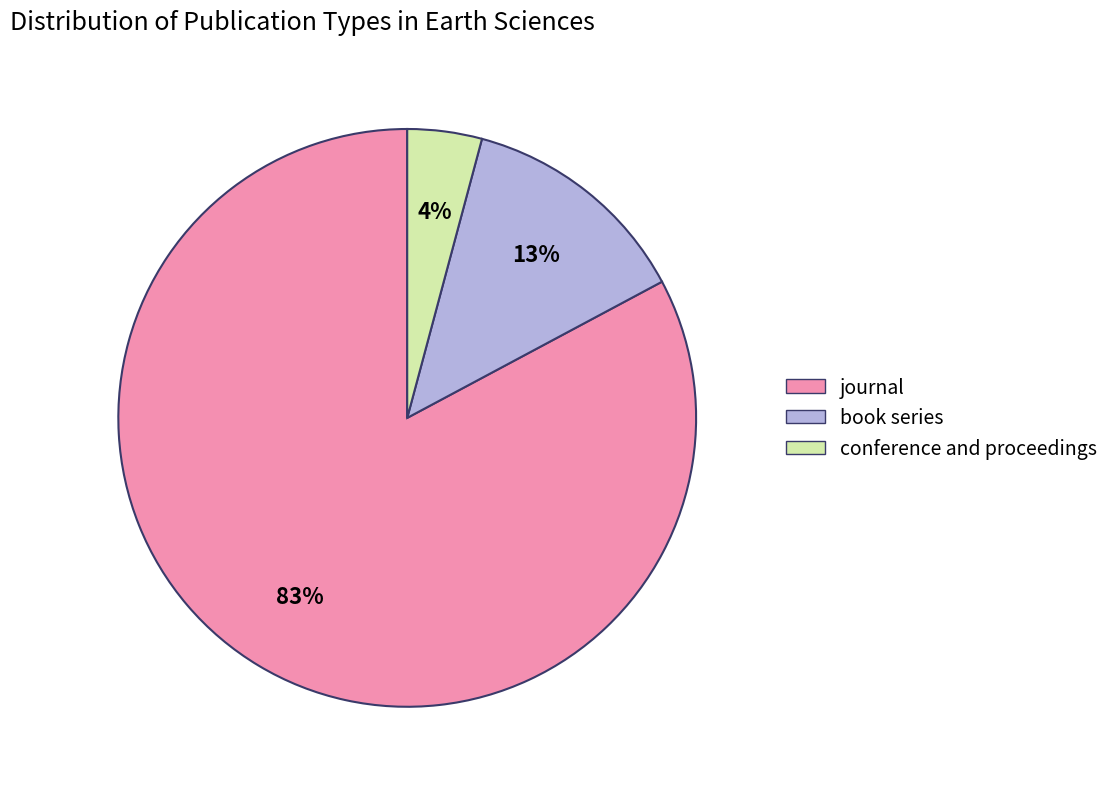

What is the smallest slice in the pie chart?

conference and proceedings